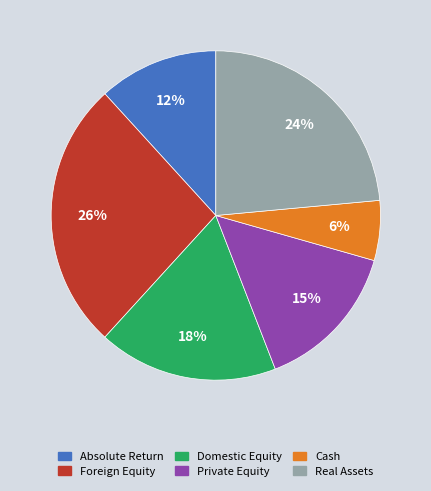

Which category has the smallest portion of the pie?

Cash